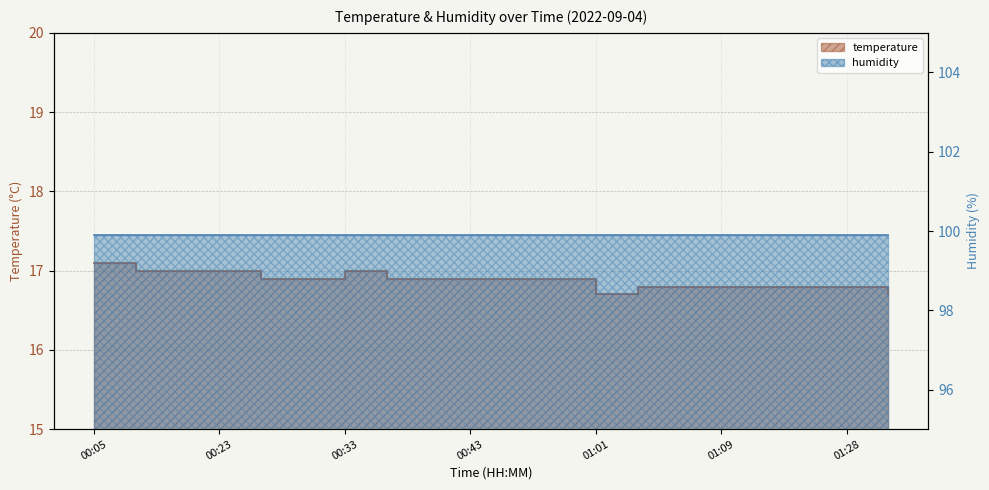

Which category has the lowest value across all series?

01:01